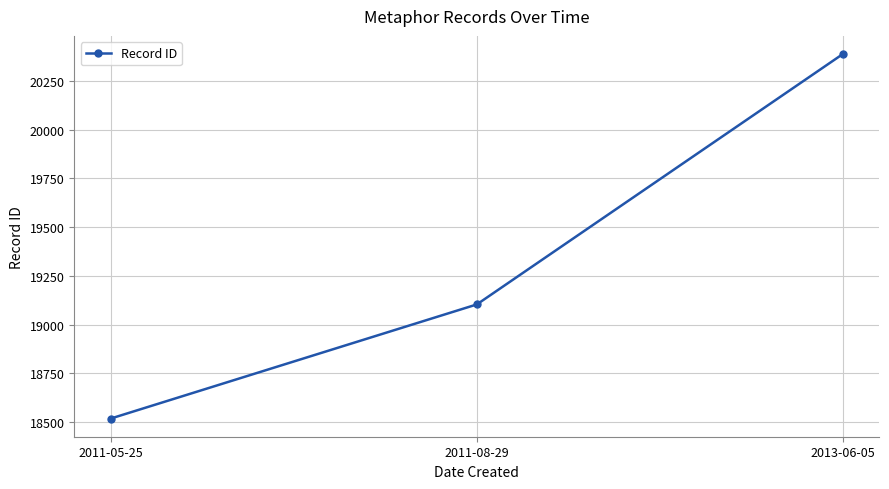

The chart shows a value of 19103 at 2011-08-29. True or false?

True